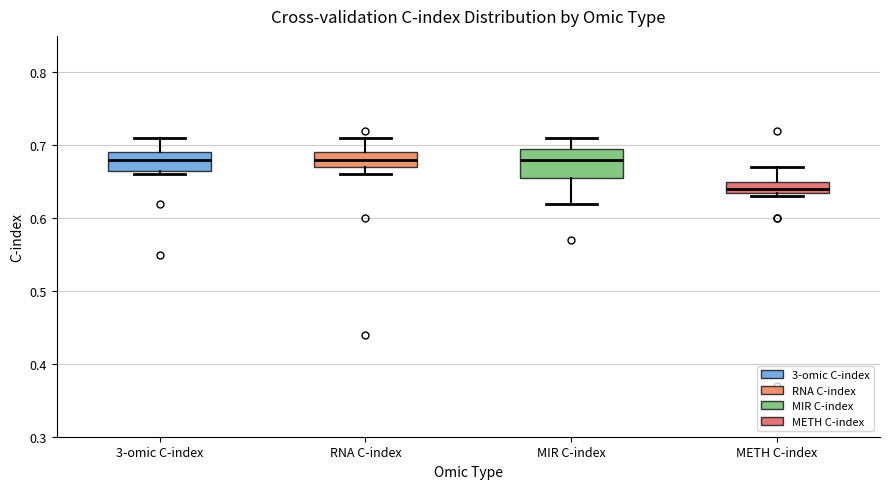

Reading left to right, read every box against the y-axis: the position of its median line, the range the box covers, and the ends of its whiskers. The values are not printed on the chart, so give them approximately, as read against the axis.

3-omic C-index: median 0.68, box 0.67 to 0.69, whiskers 0.66 to 0.71
RNA C-index: median 0.68, box 0.67 to 0.69, whiskers 0.66 to 0.71
MIR C-index: median 0.68, box 0.66 to 0.70, whiskers 0.62 to 0.71
METH C-index: median 0.64 (just above the box's lower edge), box 0.64 to 0.65, whiskers 0.63 to 0.67